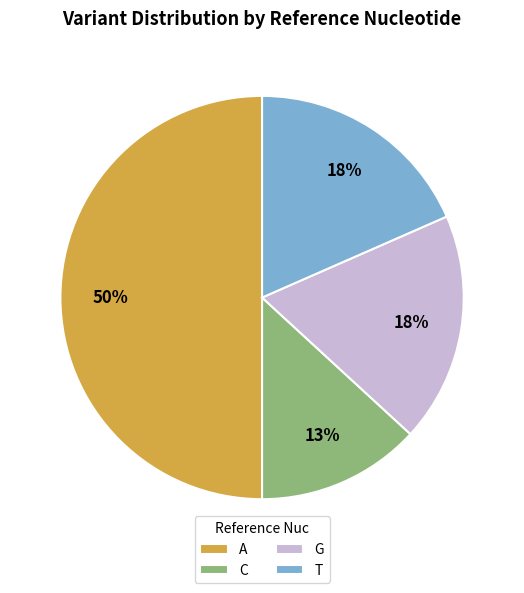

Which category has the biggest portion of the pie?

A